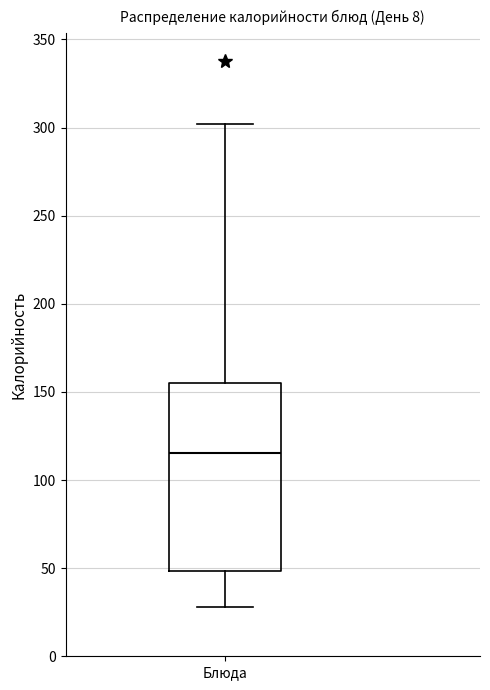

Read this box plot against the y-axis: the position of the median line, the range covered by the box, and the ends of both whiskers. The values are not printed on the chart, so give them approximately, as read against the axis.

median 115, box 50 to 155, whiskers 30 to 300